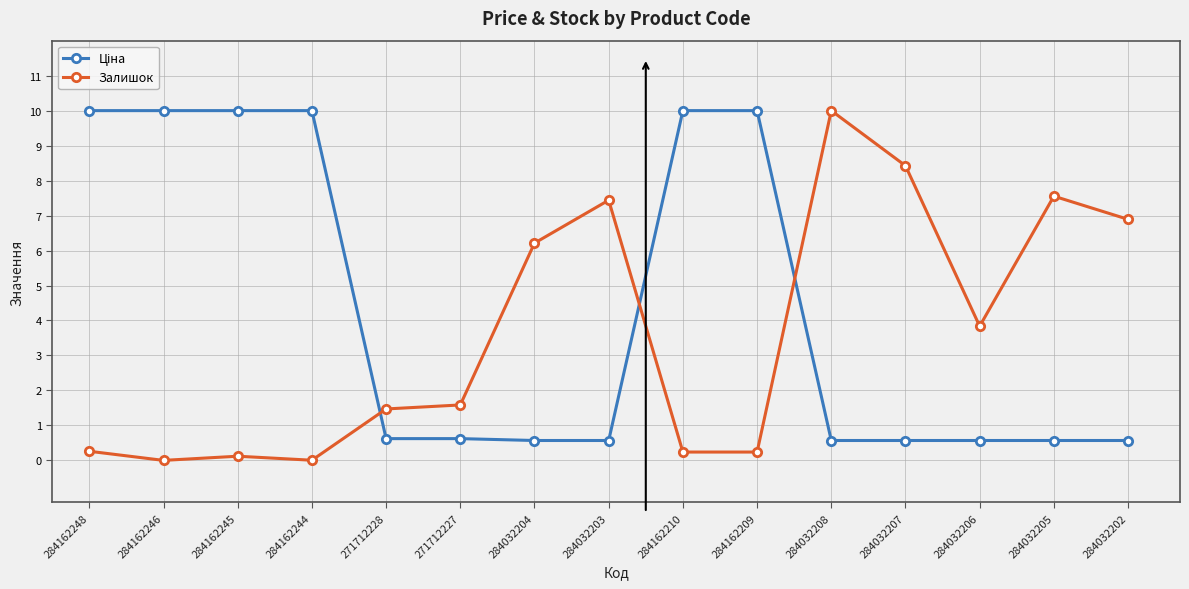

The Залишок series shows 10.0 at 284032208. True or false?

True